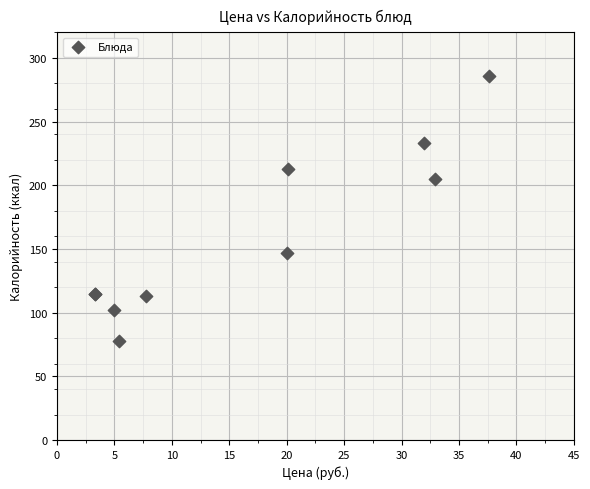

What Y value in the scatter plot is closest to 181?

205.1